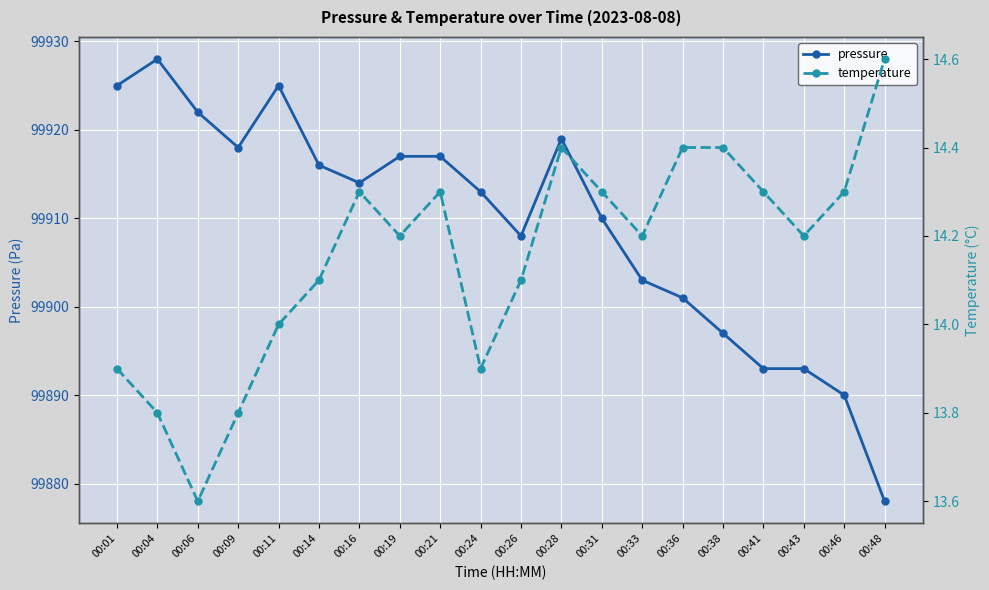

How many interior local peaks does the temperature series have?

3